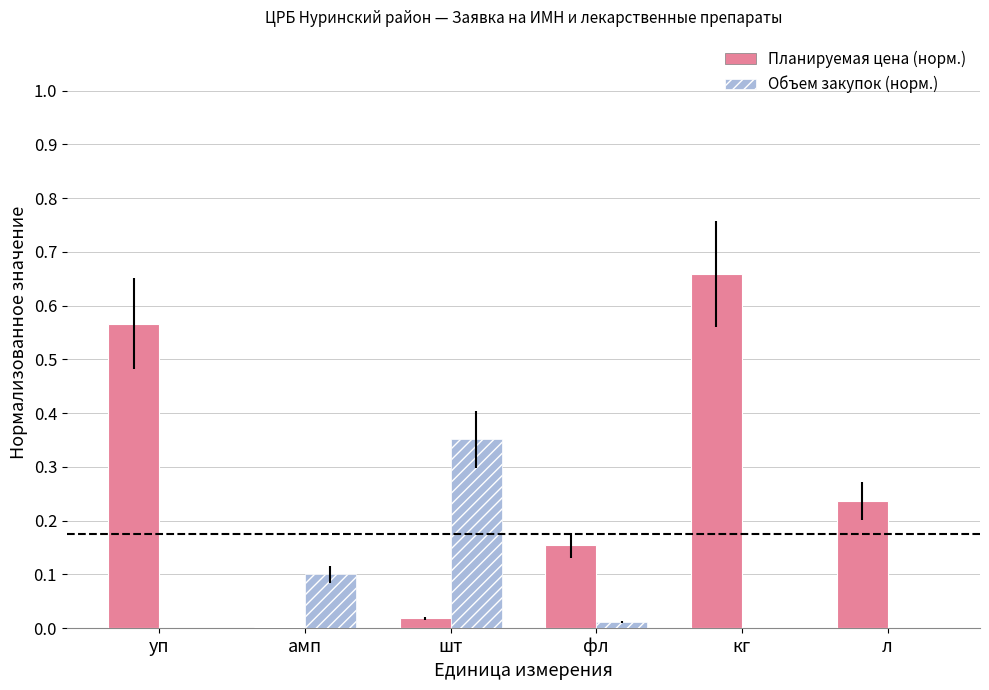

Which label corresponds to the largest value in the chart?

кг